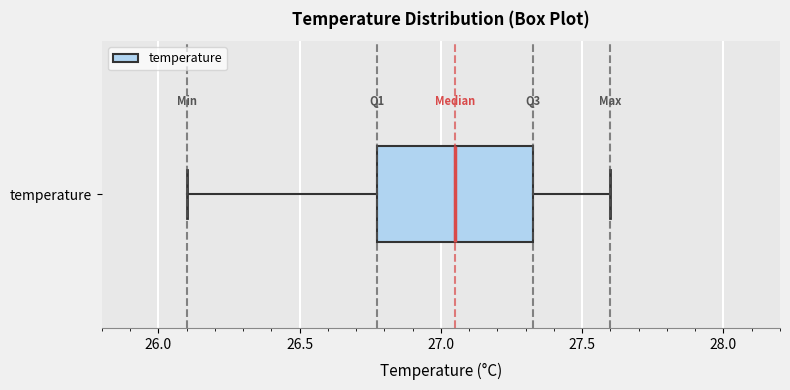

Read this box plot against the x-axis: the position of the median line, the range covered by the box, and the ends of both whiskers. The values are not printed on the chart, so give them approximately, as read against the axis.

median 27.05, box 26.80 to 27.35, whiskers 26.10 to 27.60